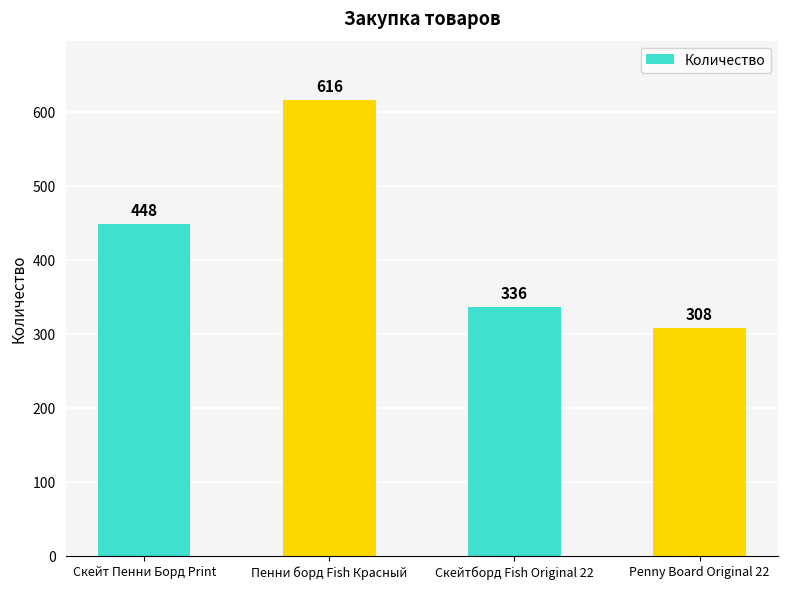

What is the change in value from Скейт Пенни Борд Print to Пенни борд Fish Красный?

+168